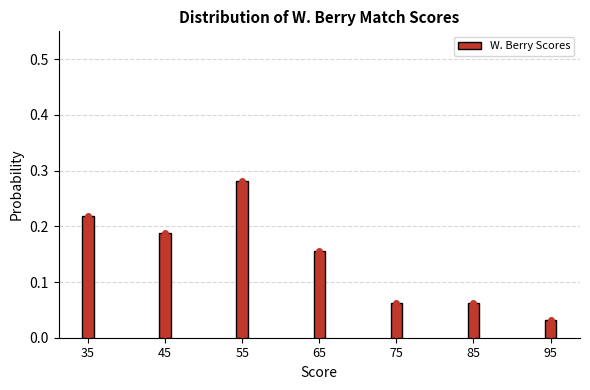

The chart shows a value of 0.0 at 75. True or false?

False